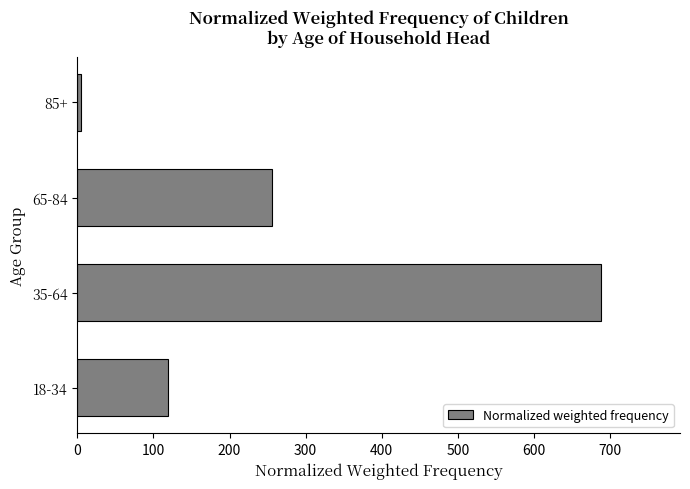

Reading top to bottom, what are all the values shown in this chart?

4.9	255.5	688.4	118.8